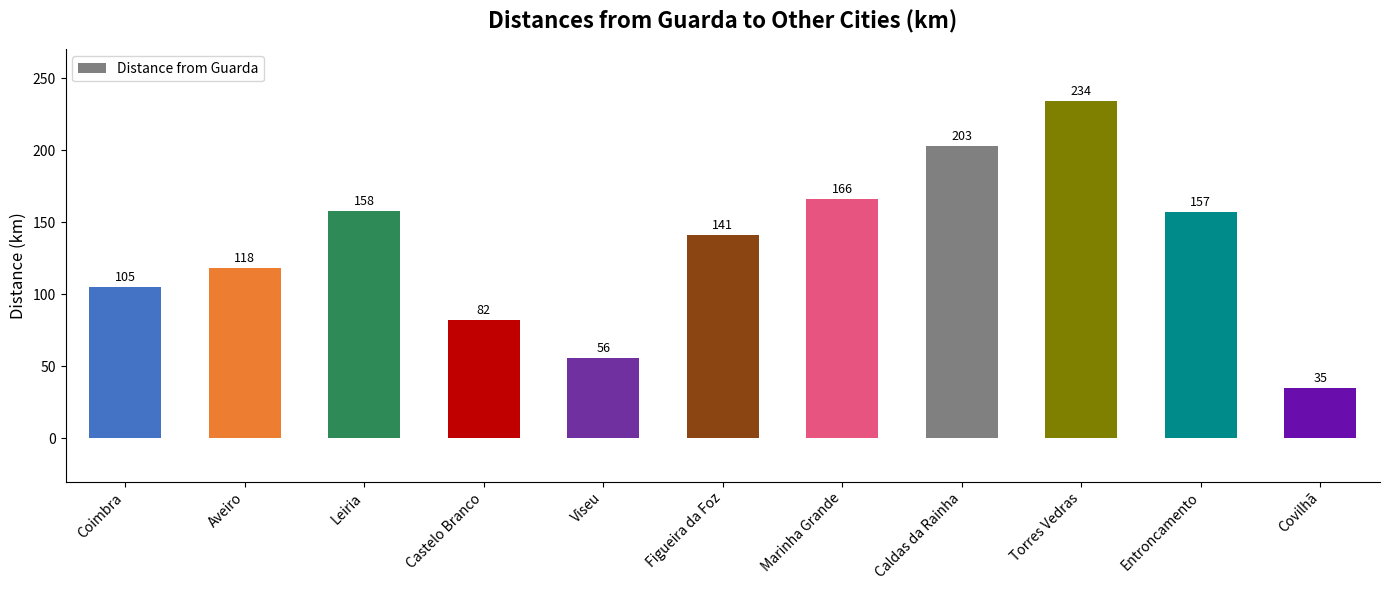

The chart shows a value of 100 at Viseu. True or false?

False